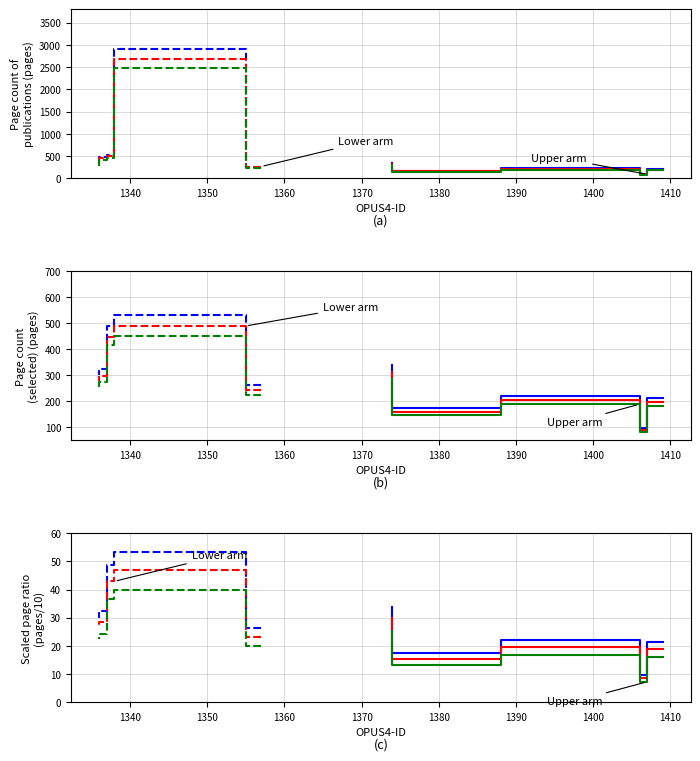

What are all the series names shown in the legend?

Upper arm (solid blue), Upper arm (solid red), Upper arm (solid green), Lower arm (dash blue), Lower arm (dash red), Lower arm (dash green)